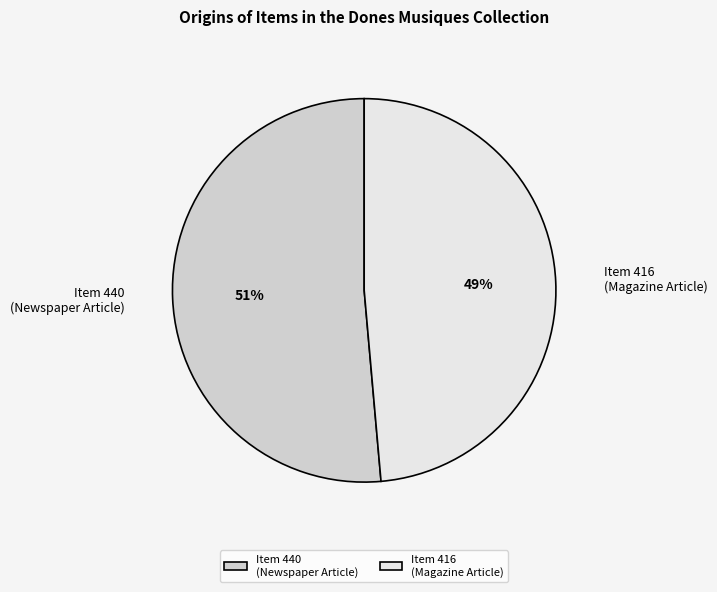

To the nearest percent, what portion does Item 440 (Newspaper Article) represent?

51%